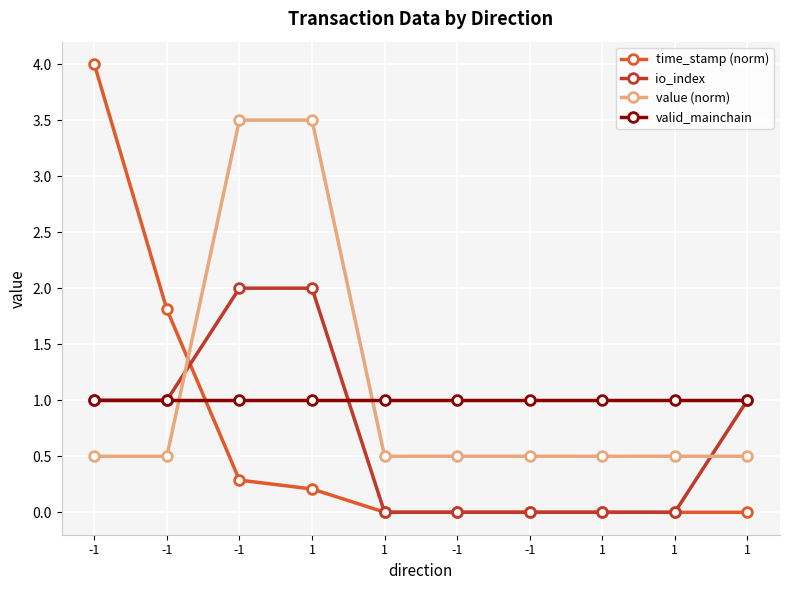

Reading right to left, extract all data points from this chart.

time_stamp (norm): 0.0	0.0	0.0	0.0	0.0	0.0	0.2	0.3	1.8	4.0
io_index: 1.0	0.0	0.0	0.0	0.0	0.0	2.0	2.0	1.0	1.0
value (norm): 0.5	0.5	0.5	0.5	0.5	0.5	3.5	3.5	0.5	0.5
valid_mainchain: 1.0	1.0	1.0	1.0	1.0	1.0	1.0	1.0	1.0	1.0